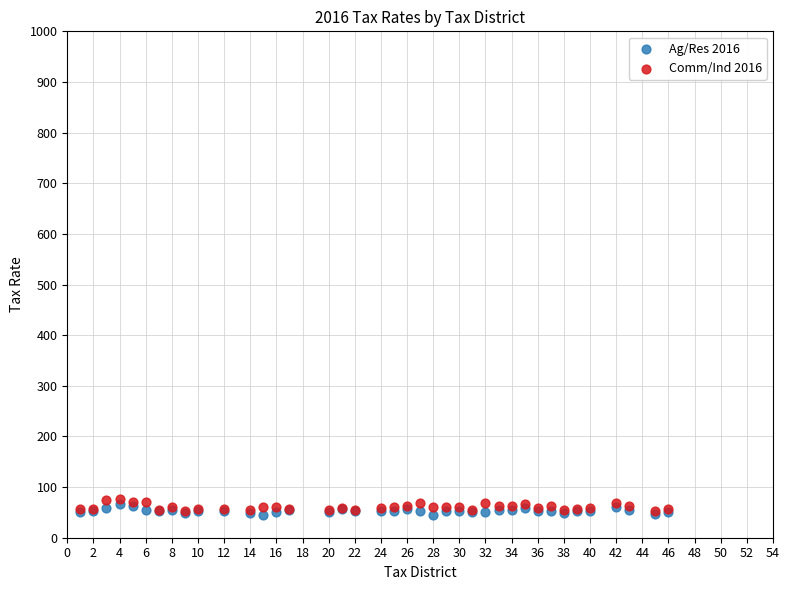

Which series reaches the maximum Y coordinate?

Comm/Ind 2016